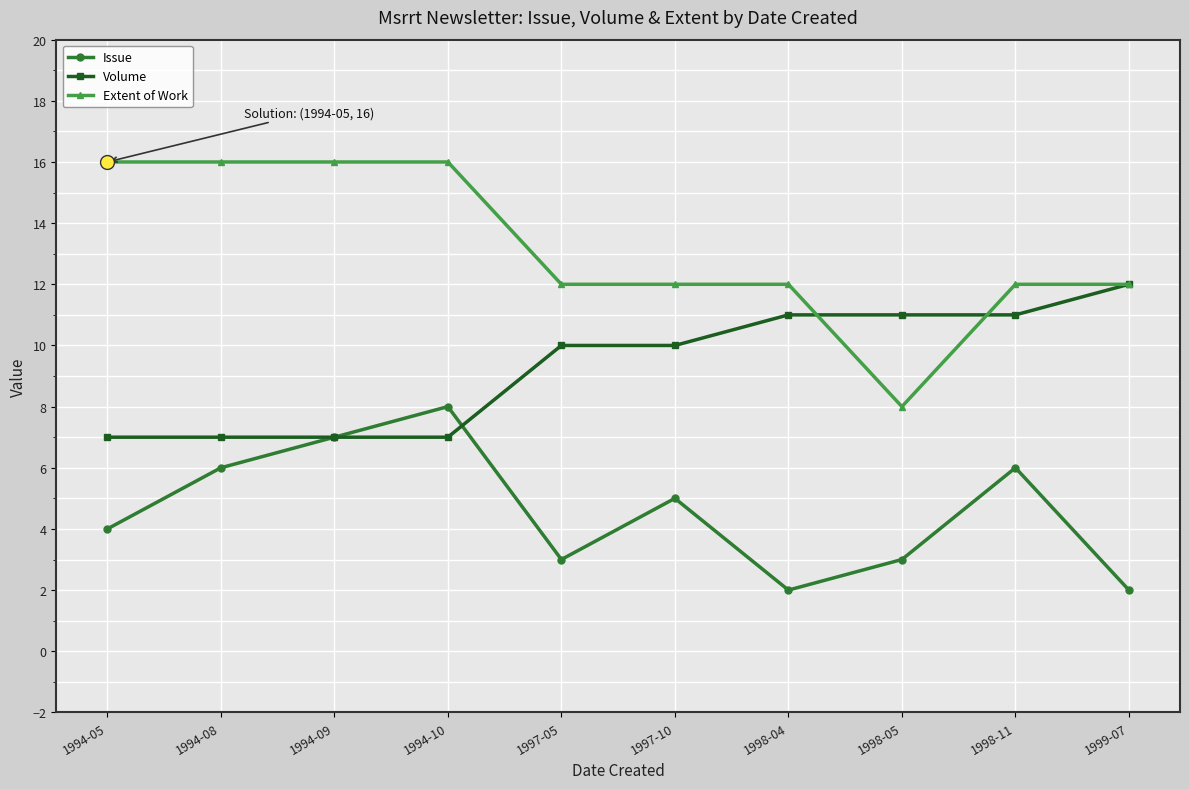

The value of Issue at 1997-05 is 1. True or false?

False